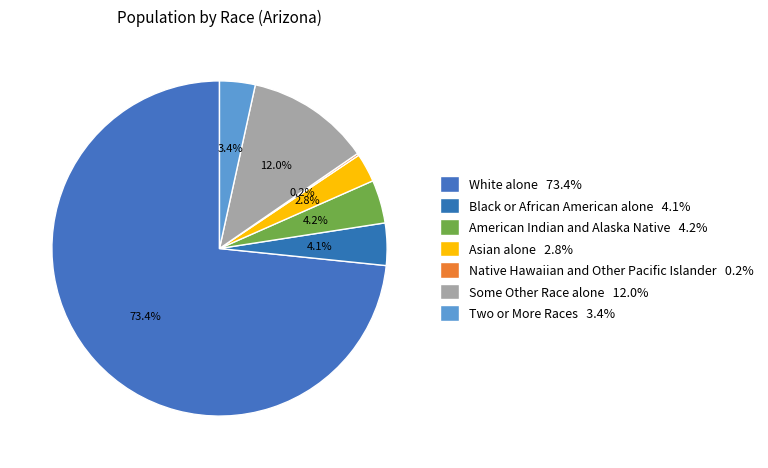

How much of the chart is everything except Black or African American alone?

95.9%